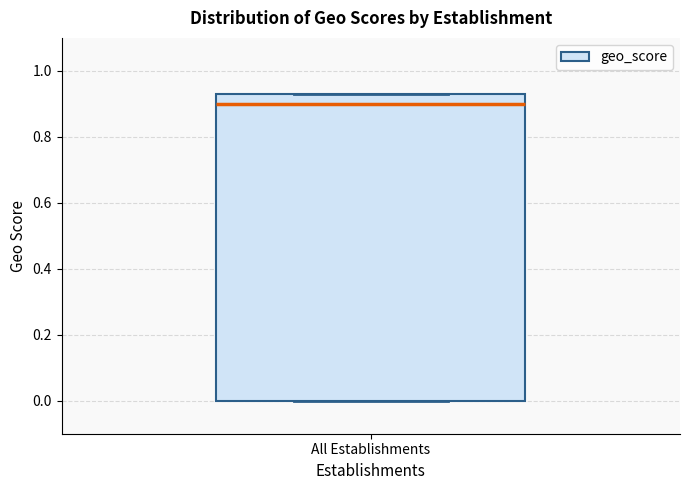

Where is the upper edge of the box for All Establishments on the y-axis? The values are not printed on the chart, so give them approximately, as read against the axis.

0.94